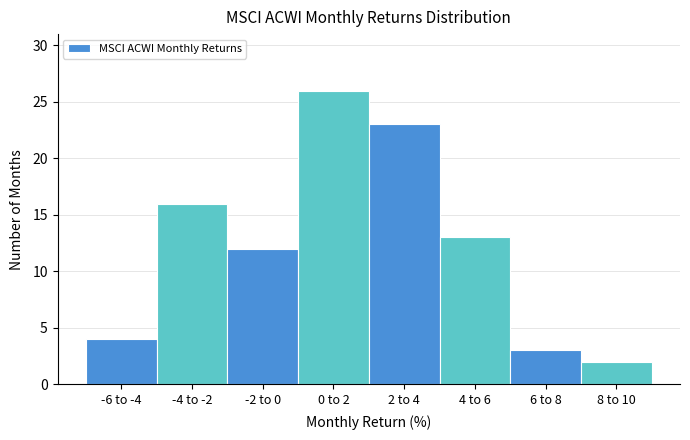

Reading right to left, transcribe all the data shown in this chart.

8 to 10=2	6 to 8=3	4 to 6=13	2 to 4=23	0 to 2=26	-2 to 0=12	-4 to -2=16	-6 to -4=4